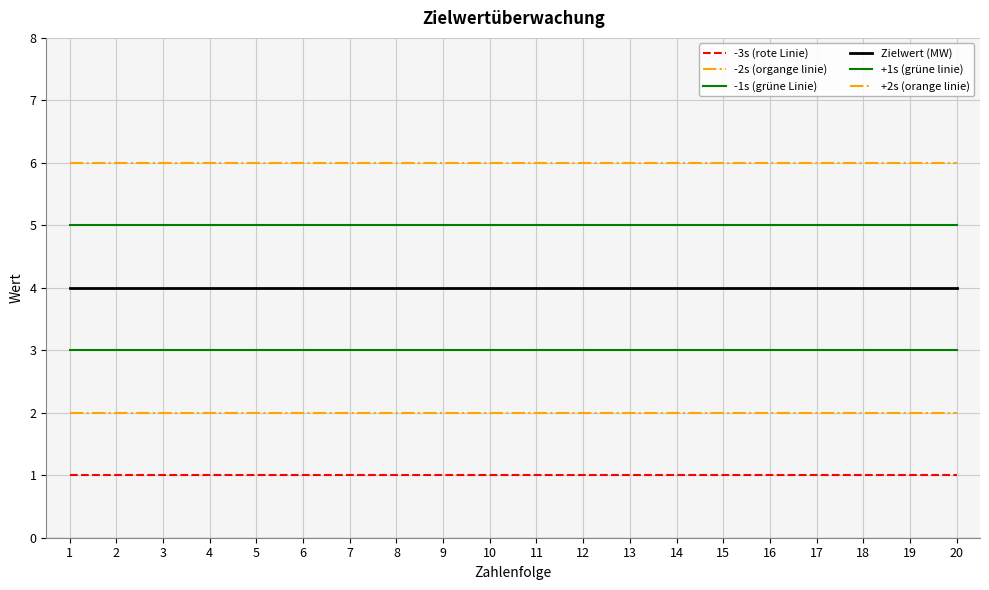

List the series in order of their peak value, highest first.

+2s (orange linie), +1s (grüne linie), Zielwert (MW), -1s (grüne Linie), -2s (organge linie), -3s (rote Linie)